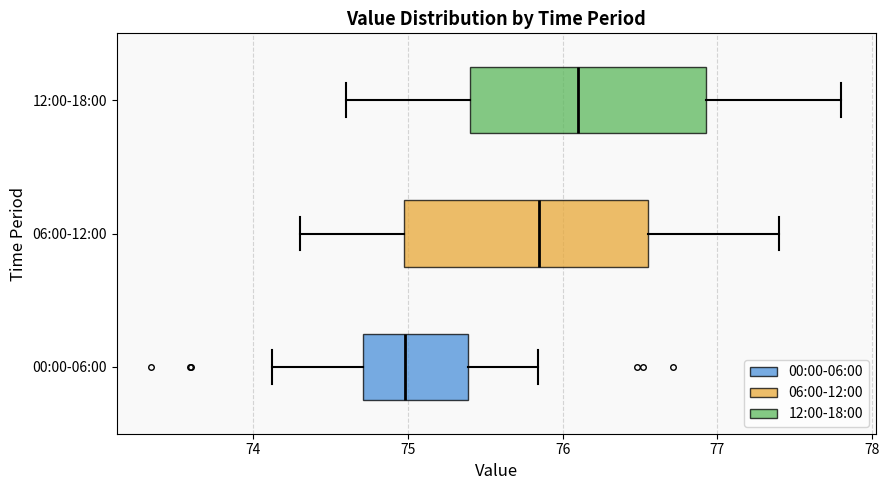

Reading bottom to top, transcribe this box plot: for each box, give where its median line is, the range the box spans, and where its two whiskers end, as read against the x-axis. The values are not printed on the chart, so give them approximately, as read against the axis.

00:00-06:00: median 75.0, box 74.7 to 75.4, whiskers 74.1 to 75.8
06:00-12:00: median 75.9, box 75.0 to 76.6, whiskers 74.3 to 77.4
12:00-18:00: median 76.1, box 75.4 to 76.9, whiskers 74.6 to 77.8